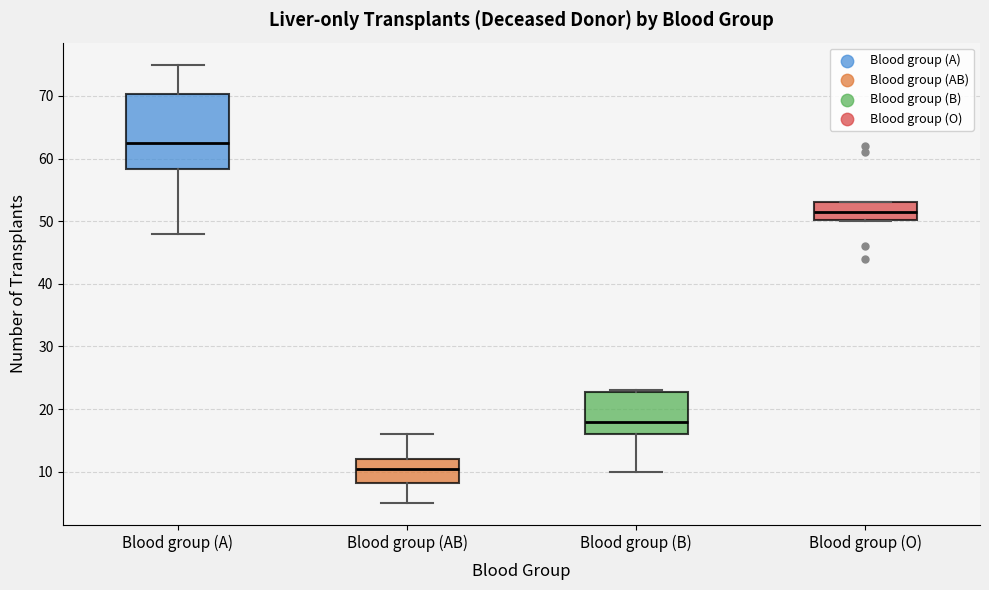

Reading left to right, transcribe this box plot: for each box, give where its median line is, the range the box spans, and where its two whiskers end, as read against the y-axis. The values are not printed on the chart, so give them approximately, as read against the axis.

Blood group (A): median 63, box 58 to 70, whiskers 48 to 75
Blood group (AB): median 11, box 8 to 12, whiskers 5 to 16
Blood group (B): median 18, box 16 to 23, whiskers 10 to 23
Blood group (O): median 52, box 50 to 53, whiskers 50 to 53